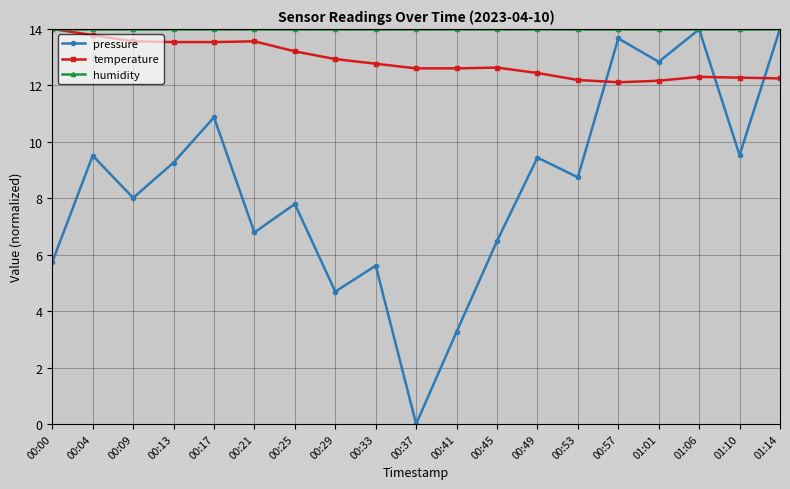

Which series ends up on top after the final intersection of pressure and temperature?

pressure